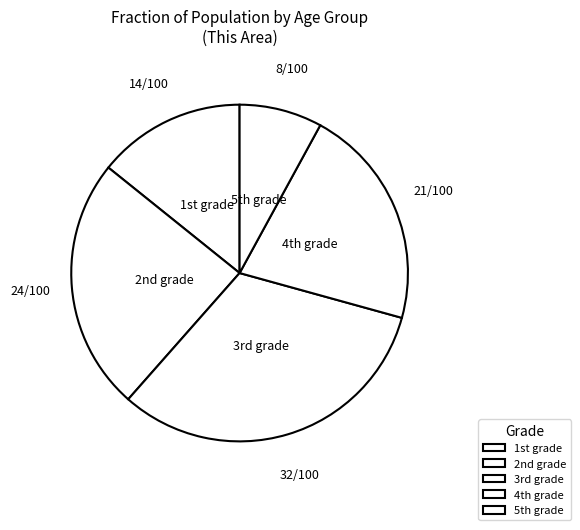

Is there any slice that represents more than half of the pie?

No